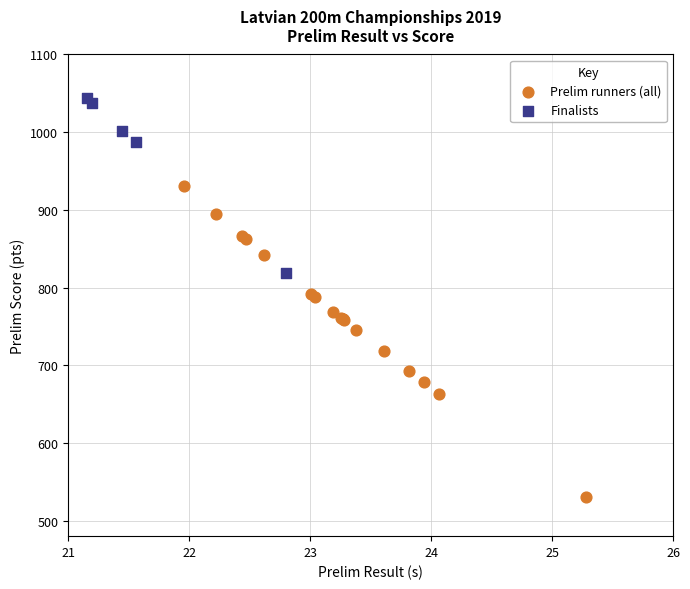

Which series reaches the maximum Y coordinate?

Finalists